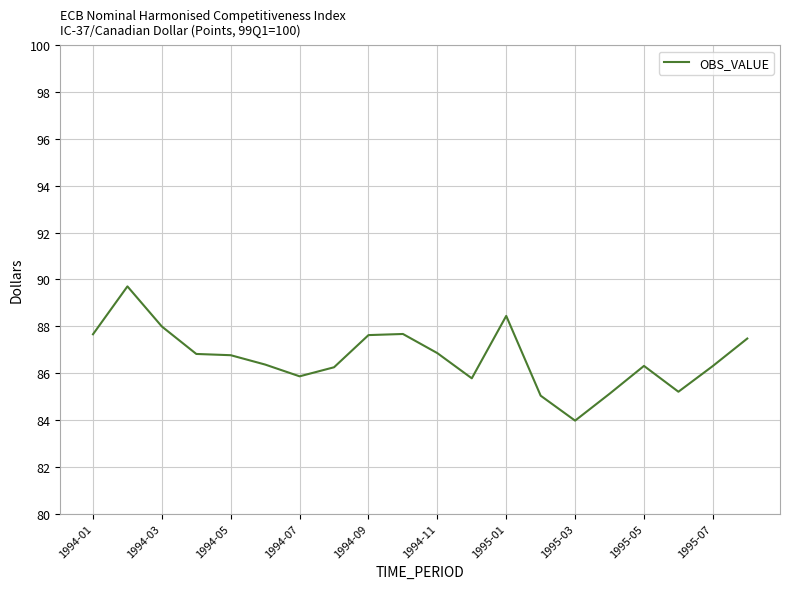

What is the difference between the maximum and minimum values?

5.7